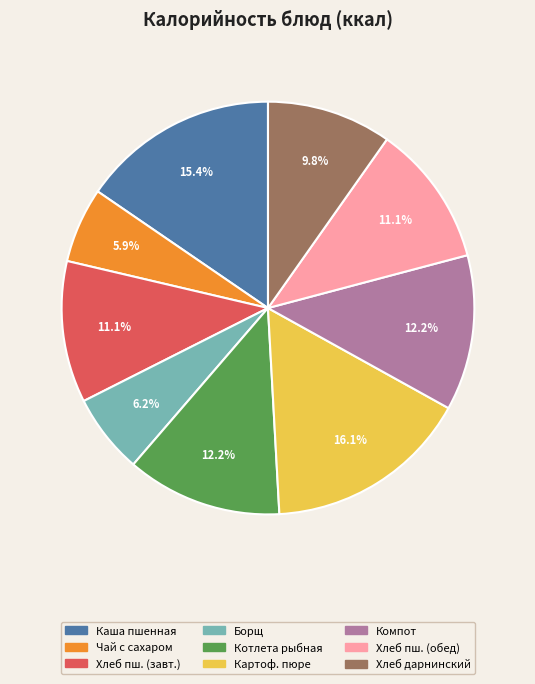

Is there any slice that represents more than half of the pie?

No